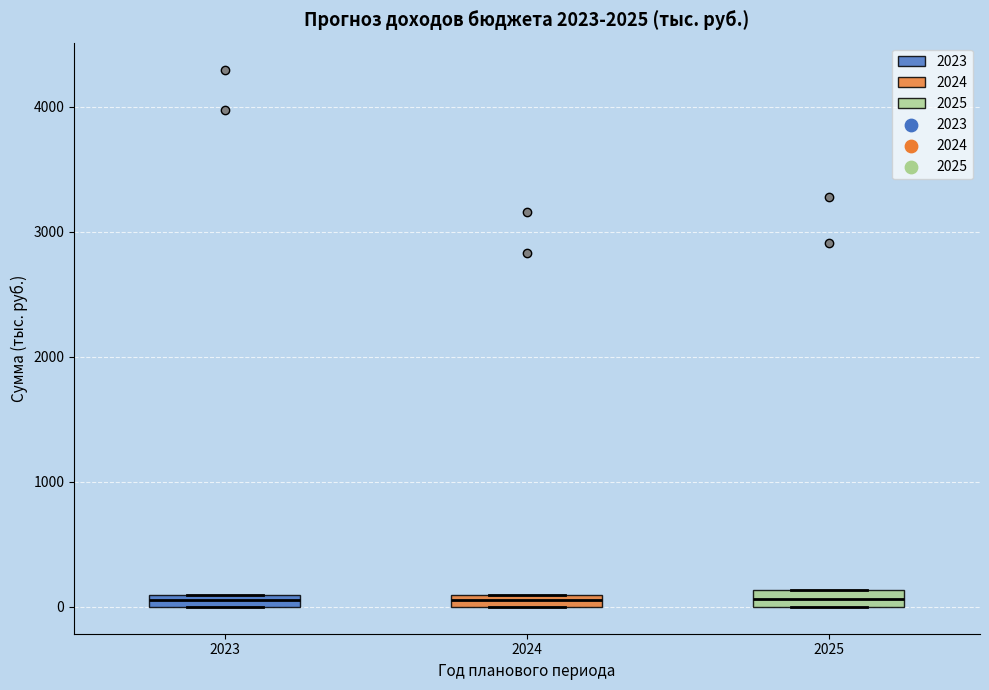

Where is the upper edge of the box at x = 2023 on the y-axis? The values are not printed on the chart, so give them approximately, as read against the axis.

100